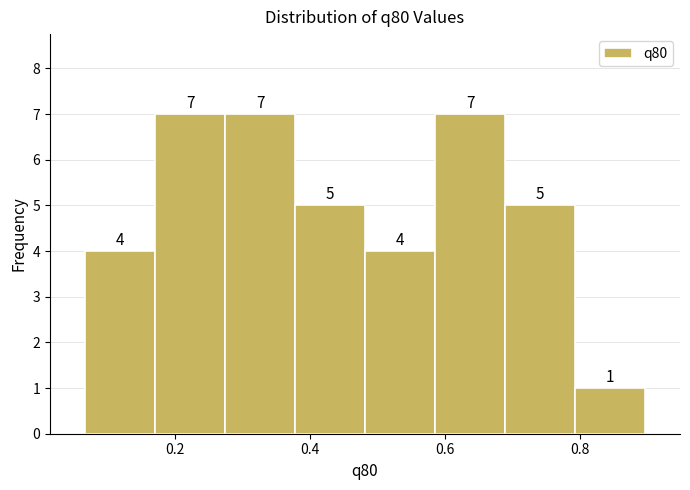

Reading left to right, transcribe this chart: for each bar, give the range it covers on the x-axis and its height. The bar edges are not printed on the chart, so give them approximately, as read against the axis.

0.06 to 0.16: 4
0.16 to 0.28: 7
0.28 to 0.38: 7
0.38 to 0.48: 5
0.48 to 0.58: 4
0.58 to 0.68: 7
0.68 to 0.80: 5
0.80 to 0.90: 1